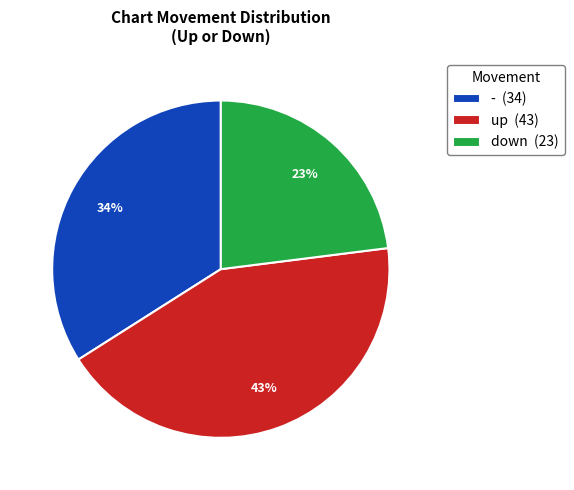

Which slice is the smallest?

down